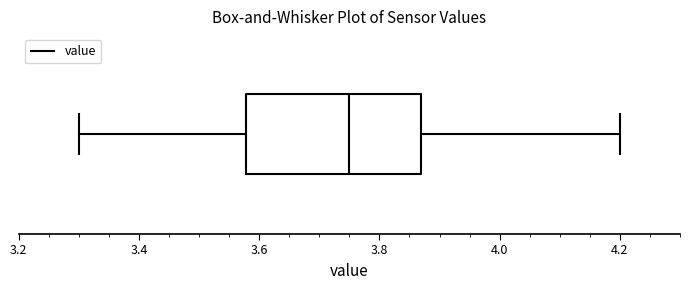

Where does the left whisker of the box end on the x-axis? The values are not printed on the chart, so give them approximately, as read against the axis.

3.30